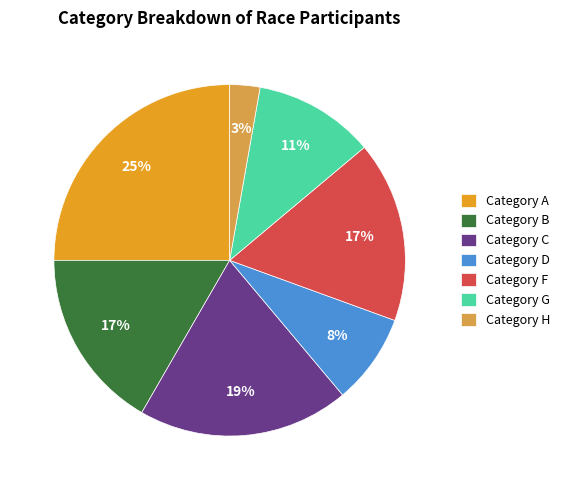

To the nearest percent, what is the difference between the largest and smallest slice percentages?

22%